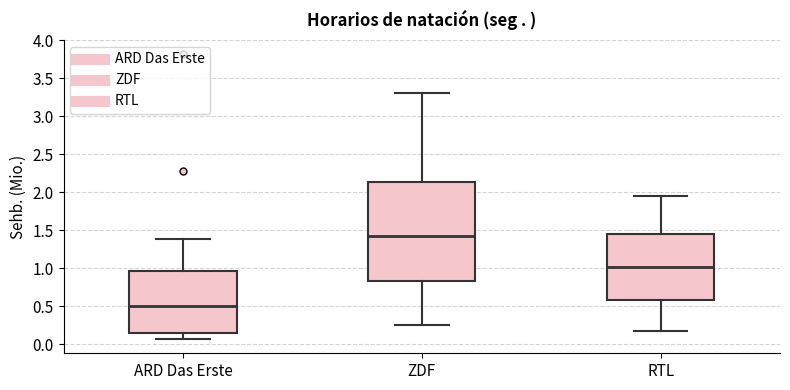

Comparing the boxes themselves (not the whiskers), which one is the tallest?

ZDF